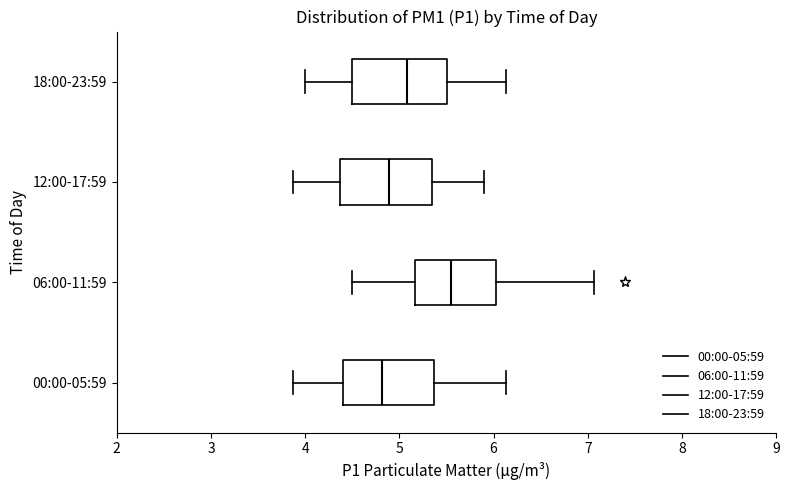

Reading bottom to top, read every box against the x-axis: the position of its median line, the range the box covers, and the ends of its whiskers. The values are not printed on the chart, so give them approximately, as read against the axis.

00:00-05:59: median 4.8, box 4.4 to 5.4, whiskers 3.9 to 6.1
06:00-11:59: median 5.6, box 5.2 to 6.0, whiskers 4.5 to 7.1
12:00-17:59: median 4.9, box 4.4 to 5.3, whiskers 3.9 to 5.9
18:00-23:59: median 5.1, box 4.5 to 5.5, whiskers 4.0 to 6.1